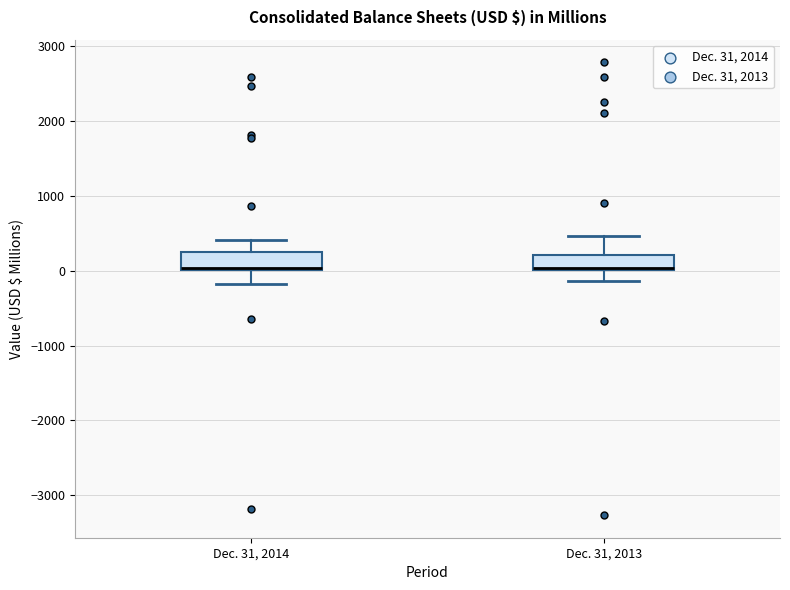

Reading left to right, transcribe this box plot: for each box, give where its median line is, the range the box spans, and where its two whiskers end, as read against the y-axis. The values are not printed on the chart, so give them approximately, as read against the axis.

Dec. 31, 2014: median 0 (just above the box's lower edge), box 0 to 200, whiskers -200 to 400
Dec. 31, 2013: median 0, box 0 to 200, whiskers -100 to 500